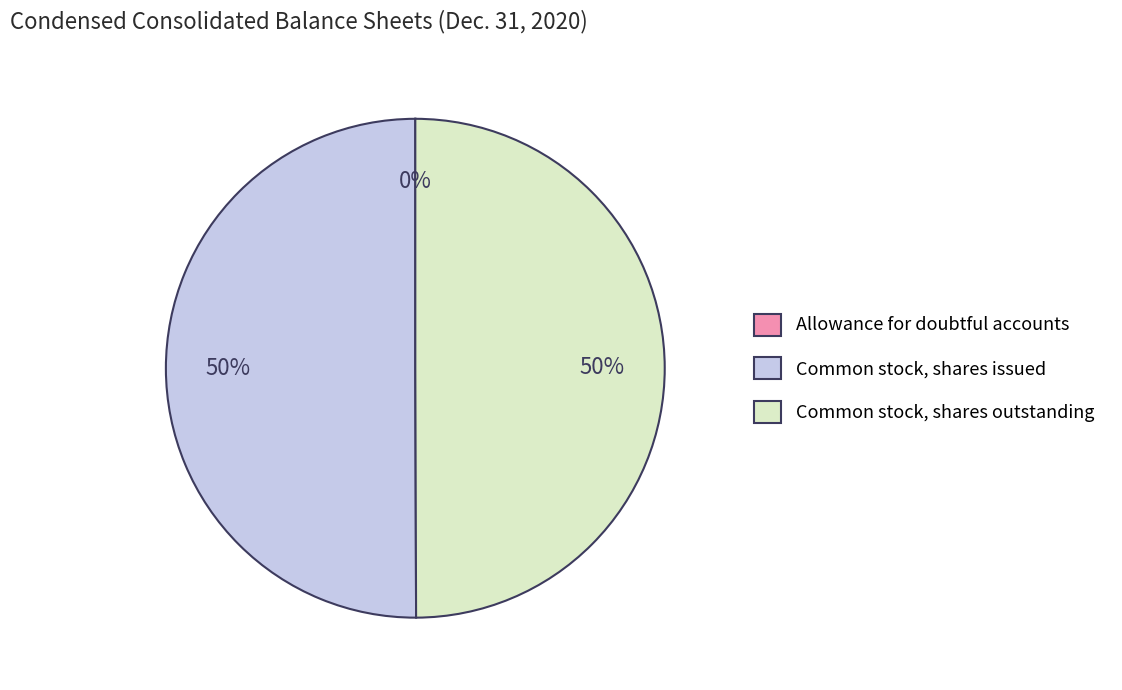

What is the ratio of the value at Common stock, shares outstanding to the value at Common stock, shares issued?

1.0